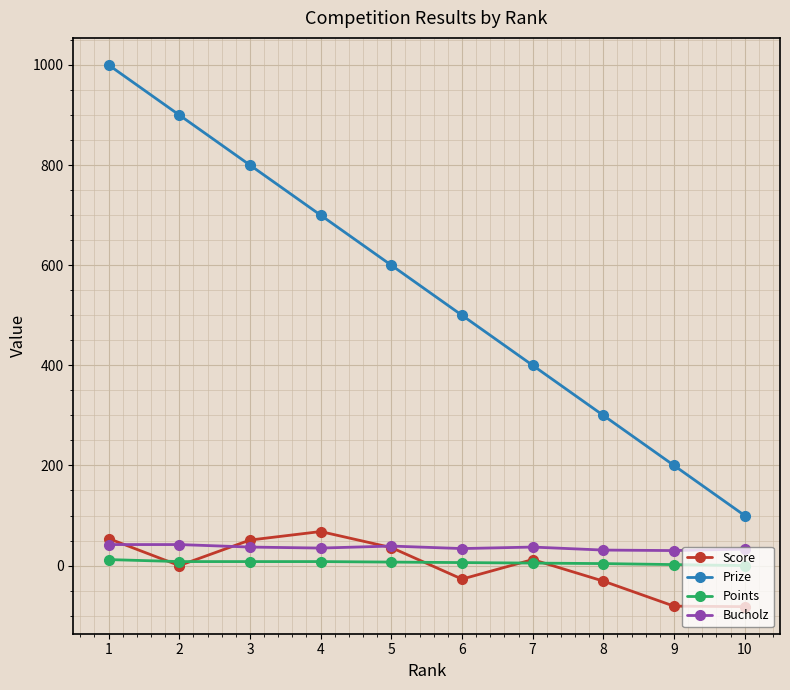

Which series ends up on top after the final intersection of Score and Bucholz?

Bucholz